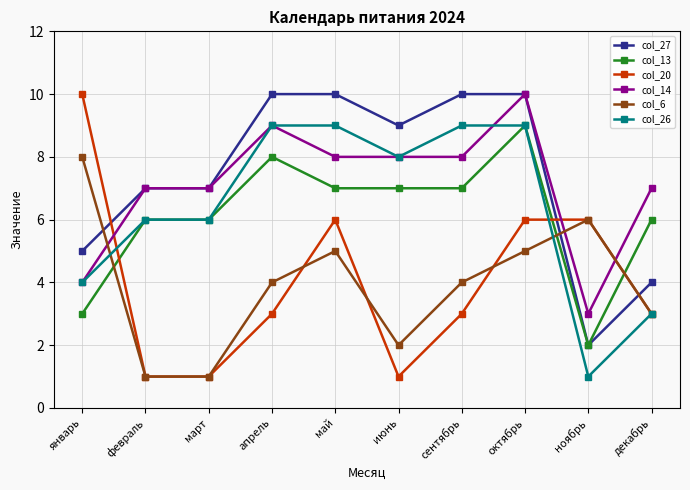

What is the label of the 1st point from the right?

декабрь